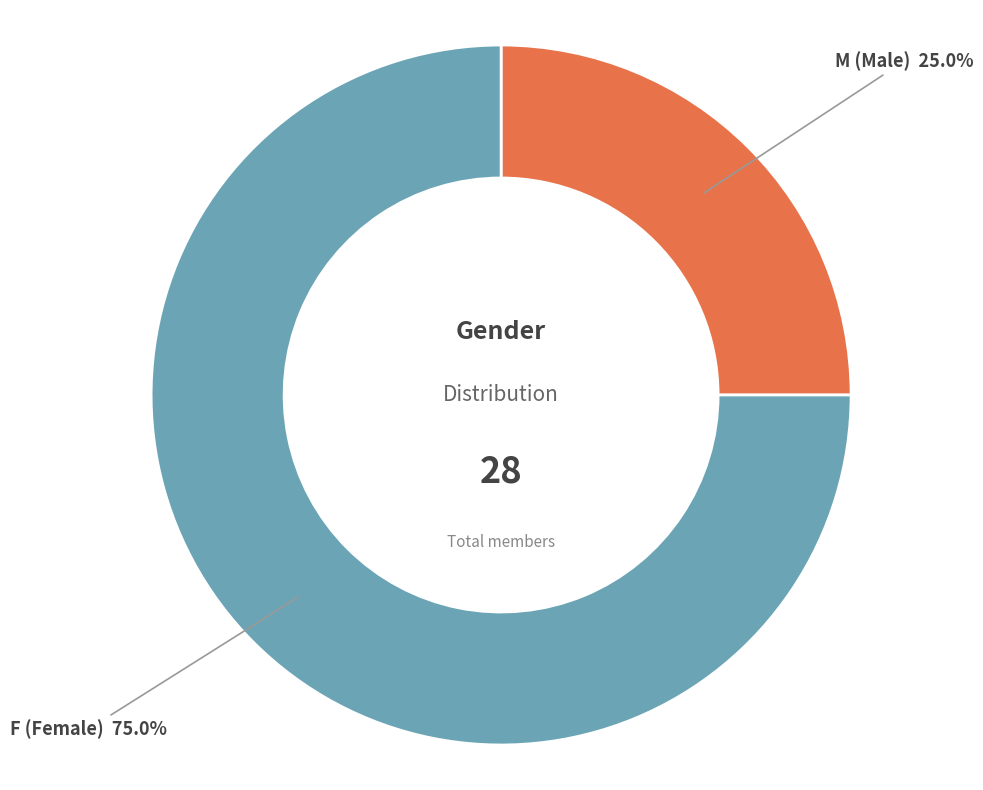

Does any single category account for the majority?

Yes